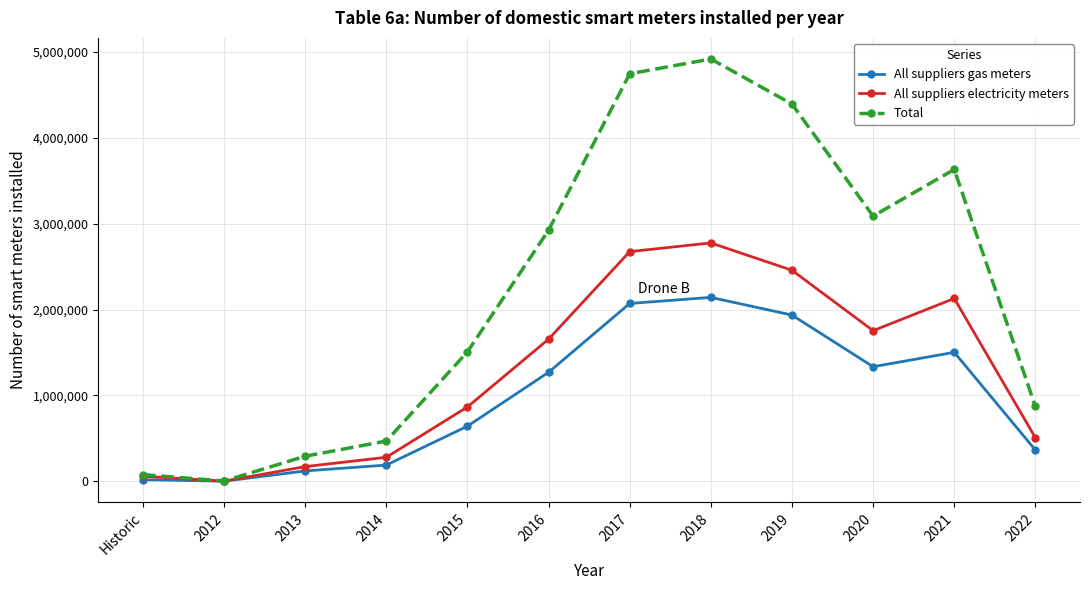

What is the highest value of the Total series?

4917996